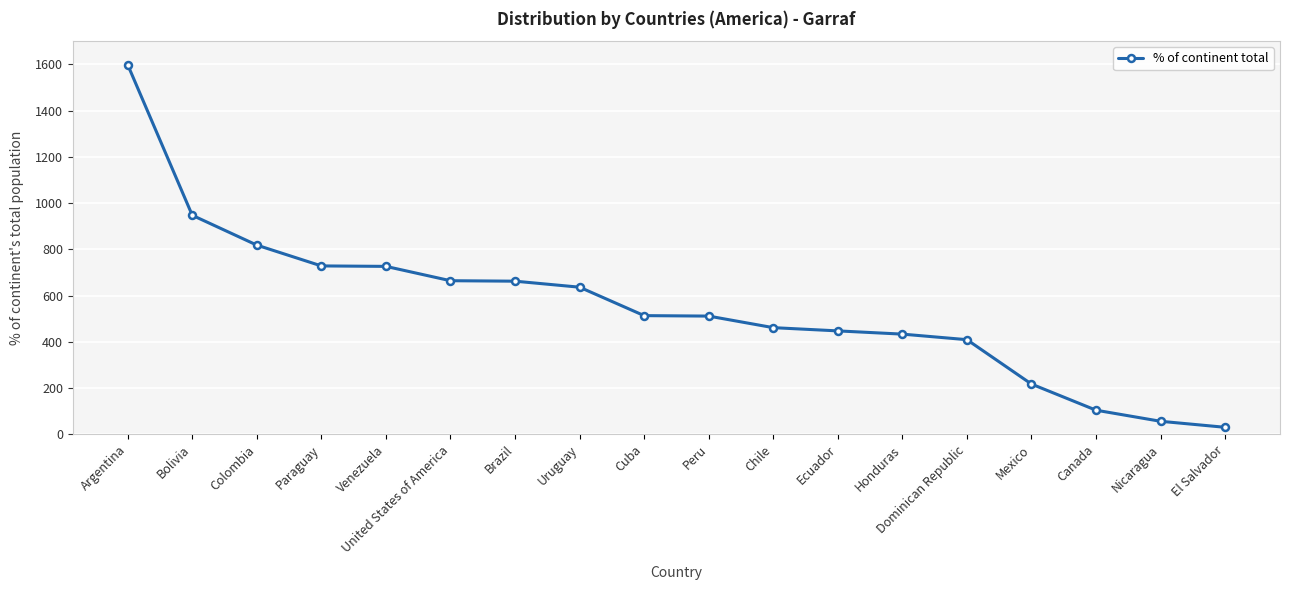

At which label is the value closest to 814?

Colombia